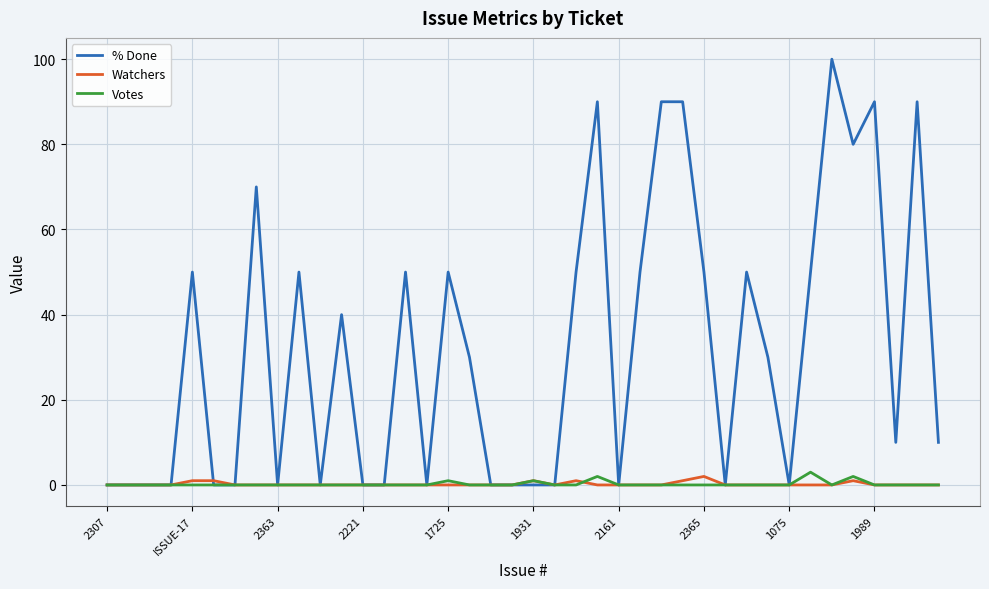

Does the chart have visible grid lines?

Yes